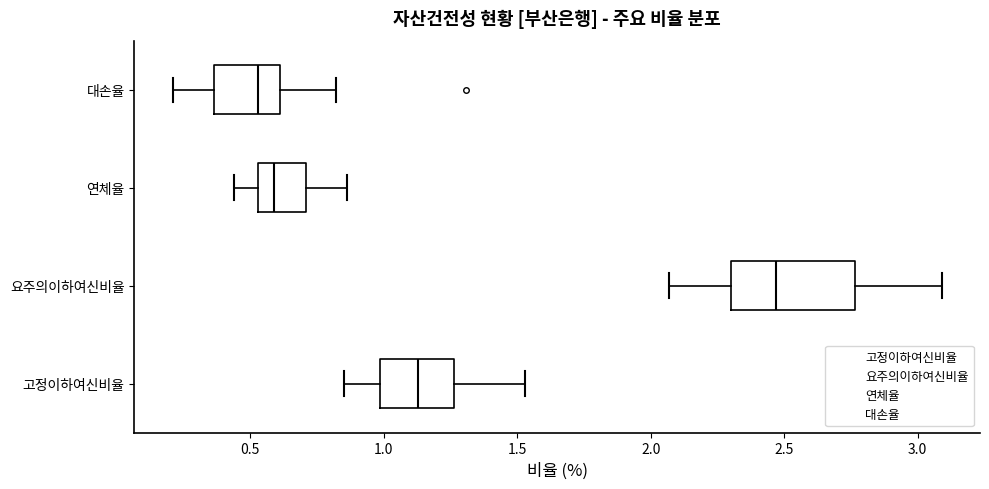

Reading bottom to top, transcribe this box plot: for each box, give where its median line is, the range the box spans, and where its two whiskers end, as read against the x-axis. The values are not printed on the chart, so give them approximately, as read against the axis.

고정이하여신비율: median 1.15, box 1.00 to 1.25, whiskers 0.85 to 1.55
요주의이하여신비율: median 2.45, box 2.30 to 2.75, whiskers 2.05 to 3.10
연체율: median 0.60, box 0.55 to 0.70, whiskers 0.45 to 0.85
대손율: median 0.55, box 0.35 to 0.60, whiskers 0.20 to 0.80